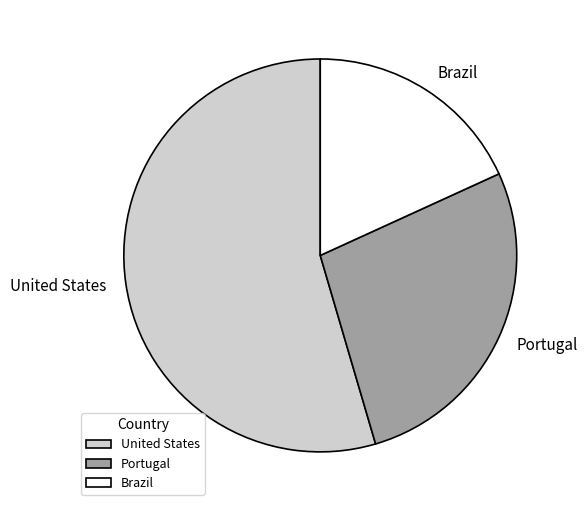

Does United States represent more than half of the total?

Yes